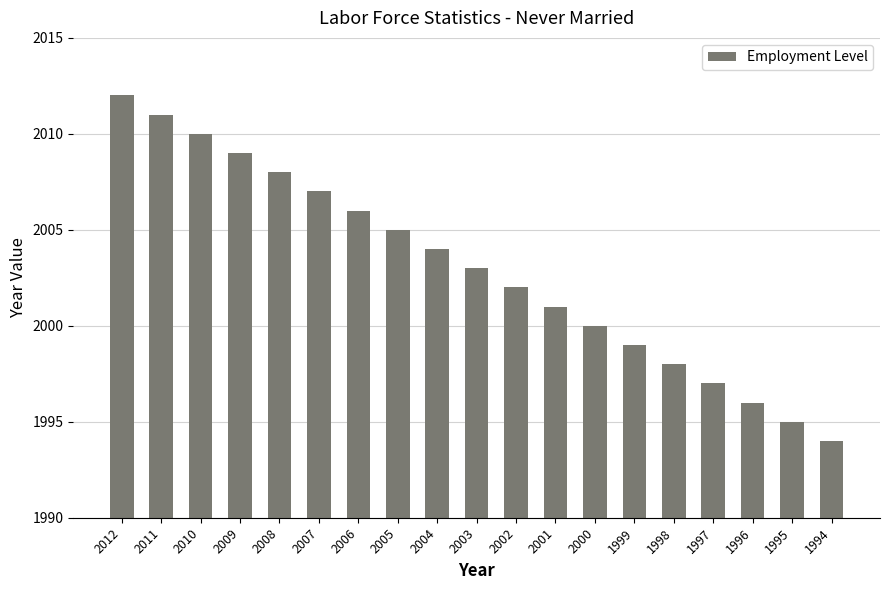

The value at 2012 is 3079. True or false?

False